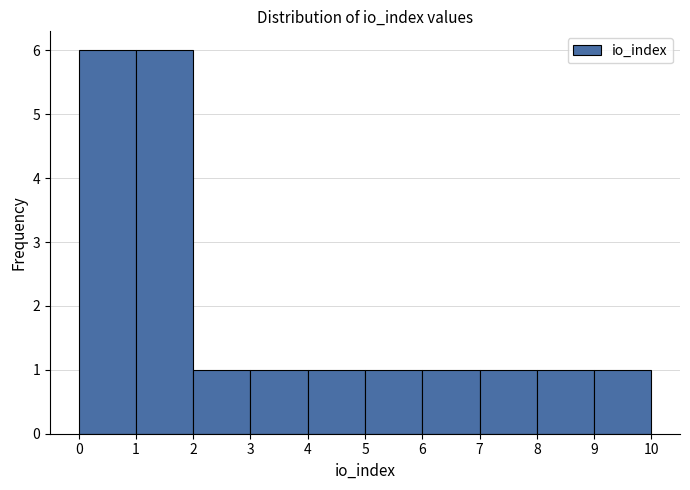

How tall is the bar that spans 2 to 3 on the x-axis? The values are not printed on the chart, so give them approximately, as read against the axis.

1